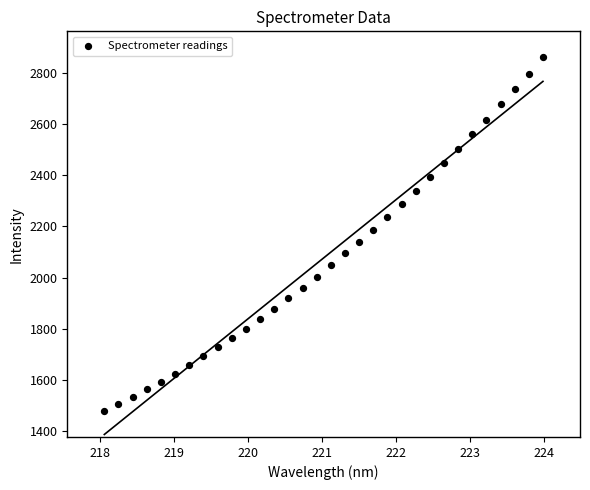

What is the range of X values (max minus min)?

5.9